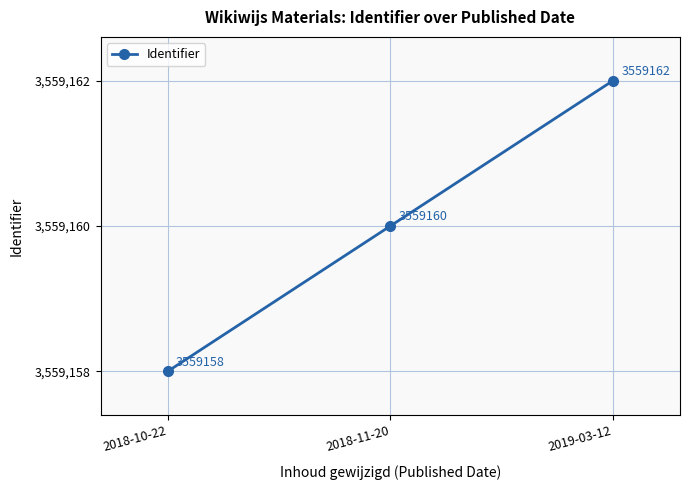

What is the sum of the values at 2018-10-22 and 2018-11-20?

7118318